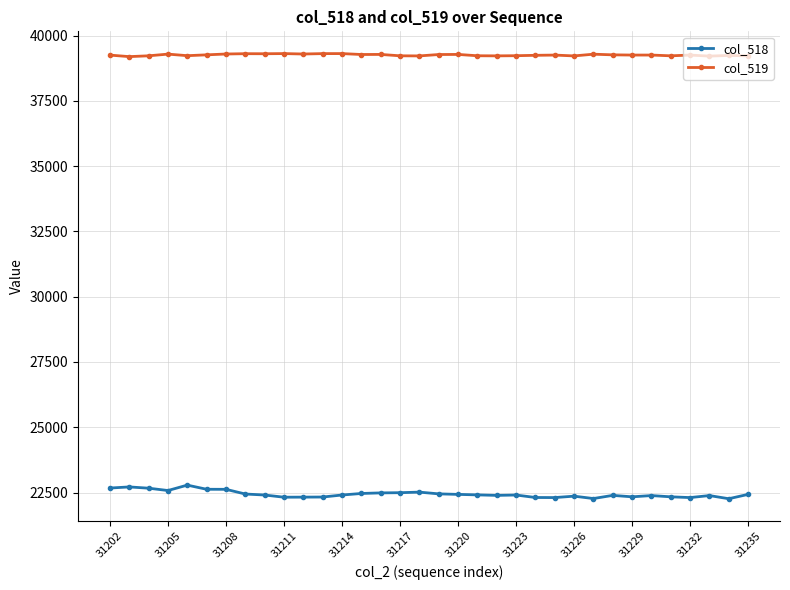

At how many categories does at least one series exceed 24915?

34